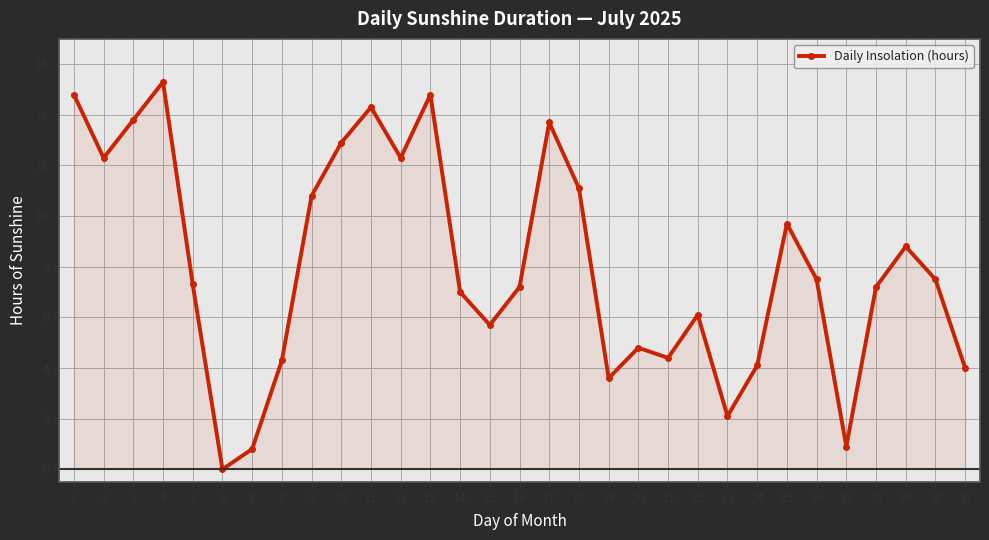

Reading left to right, what are all the values shown in this chart?

1=14.8	2=12.3	3=13.8	4=15.3	5=7.3	6=0.0	7=0.8	8=4.3	9=10.8	10=12.9	11=14.3	12=12.3	13=14.8	14=7.0	15=5.7	16=7.2	17=13.7	18=11.1	19=3.6	20=4.8	21=4.4	22=6.1	23=2.1	24=4.1	25=9.7	26=7.5	27=0.9	28=7.2	29=8.8	30=7.5	31=4.0